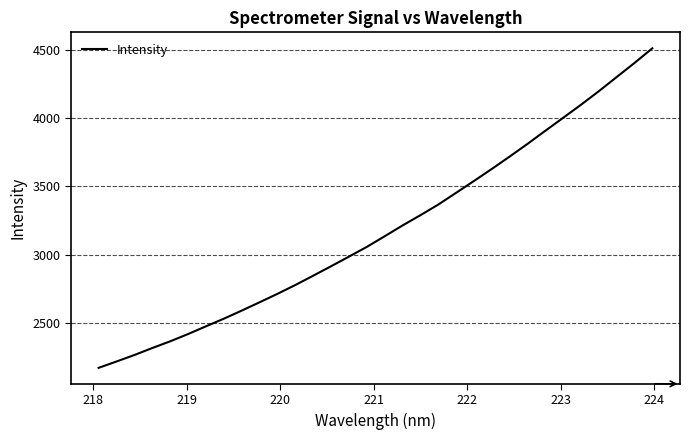

What is the difference between the maximum and minimum values?

2339.3